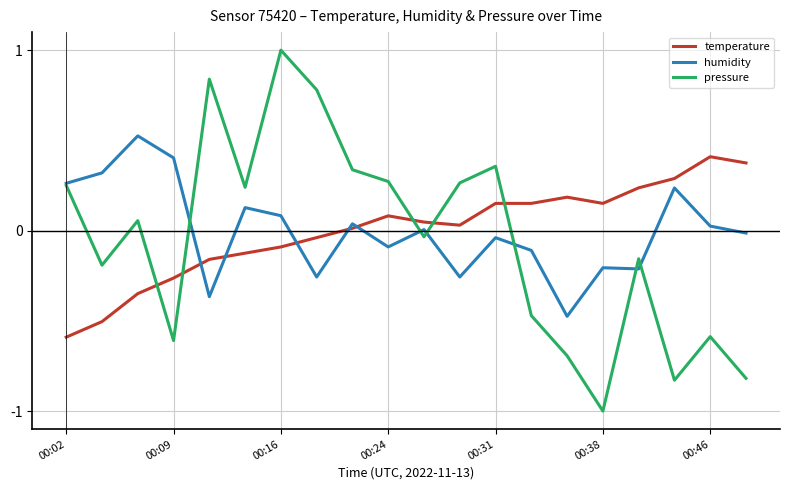

Rank the series by their maximum value, from lowest to highest.

temperature, humidity, pressure